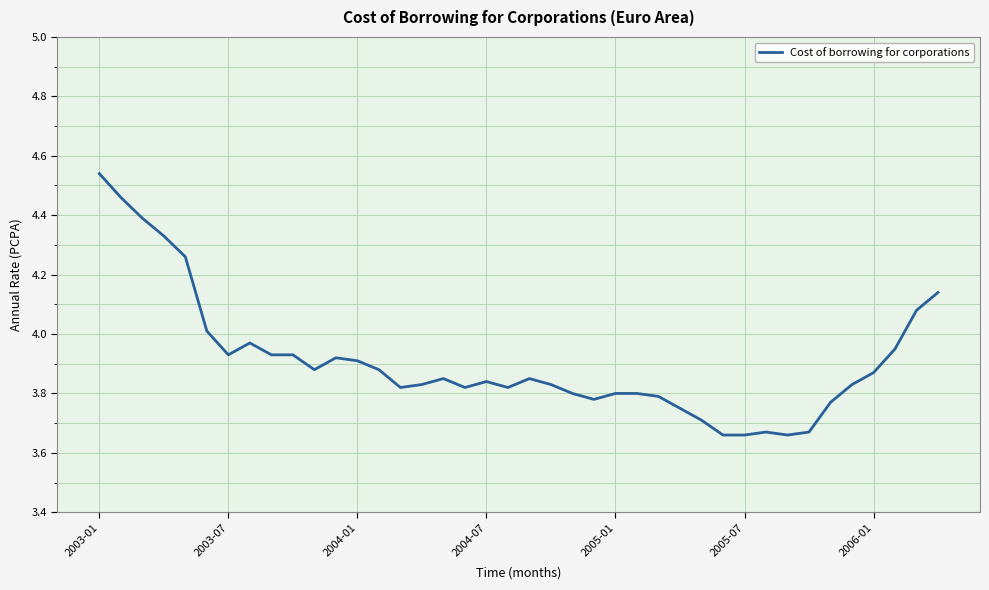

What is the difference between the maximum and minimum values?

0.9